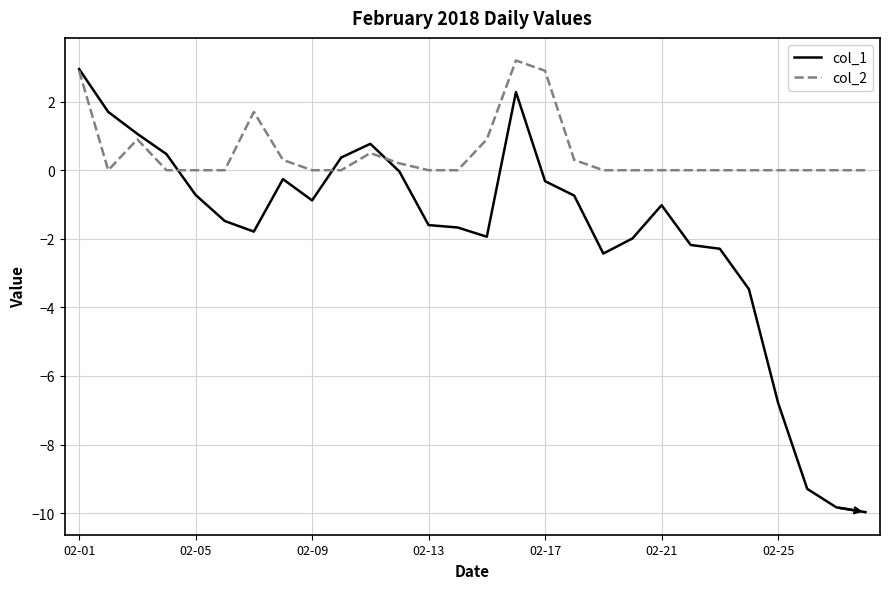

Which series has the widest spread of values?

col_1